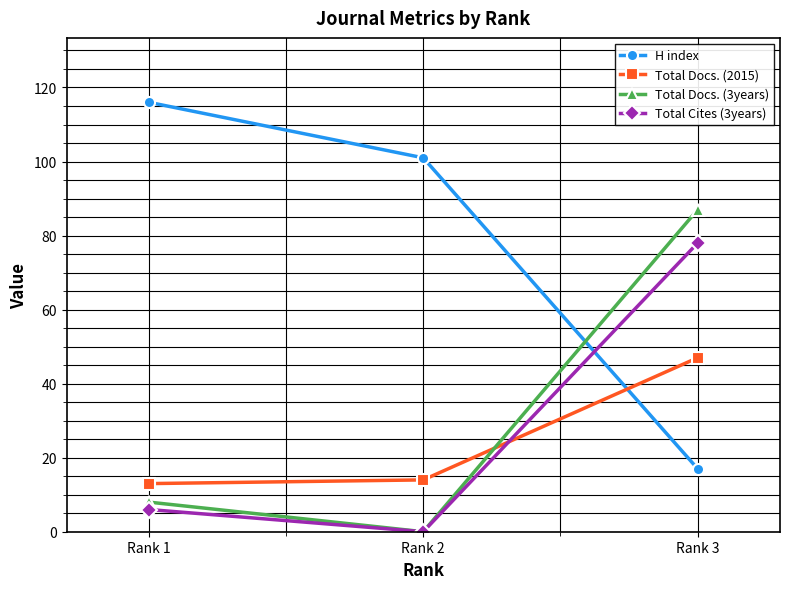

Reading left to right, list all the values displayed in this chart.

H index: Rank 1=116	Rank 2=101	Rank 3=17
Total Docs. (2015): Rank 1=13	Rank 2=14	Rank 3=47
Total Docs. (3years): Rank 1=8	Rank 2=0	Rank 3=87
Total Cites (3years): Rank 1=6	Rank 2=0	Rank 3=78